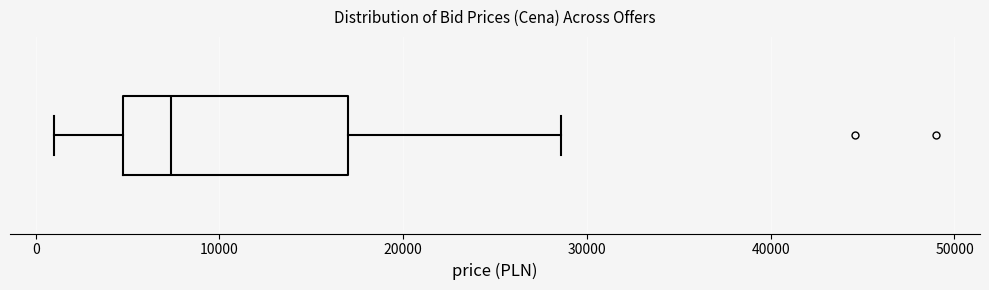

Where does the left whisker of the box end on the x-axis? The values are not printed on the chart, so give them approximately, as read against the axis.

1000